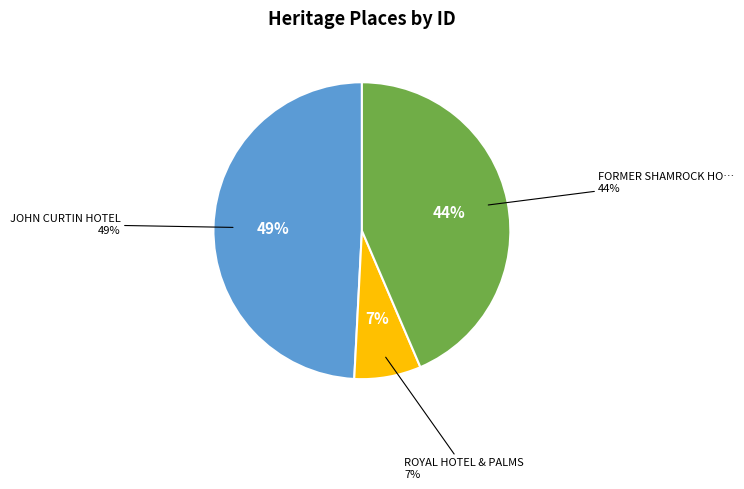

To the nearest percent, what is the difference between the ROYAL HOTEL & PALMS and JOHN CURTIN HOTEL slice percentages?

42%